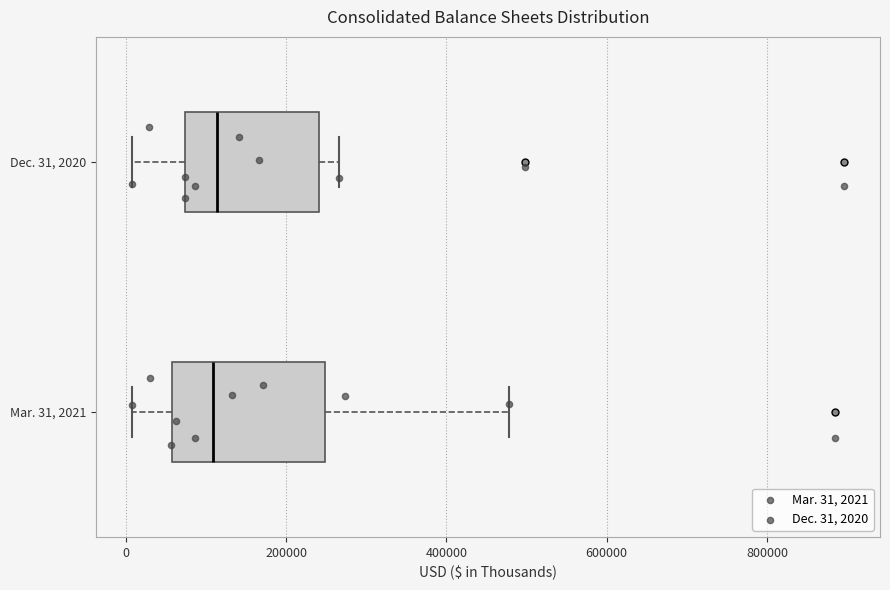

Reading bottom to top, read every box against the x-axis: the position of its median line, the range the box covers, and the ends of its whiskers. The values are not printed on the chart, so give them approximately, as read against the axis.

Mar. 31, 2021: median 100000, box 60000 to 240000, whiskers 0 to 480000
Dec. 31, 2020: median 120000, box 80000 to 240000, whiskers 0 to 260000